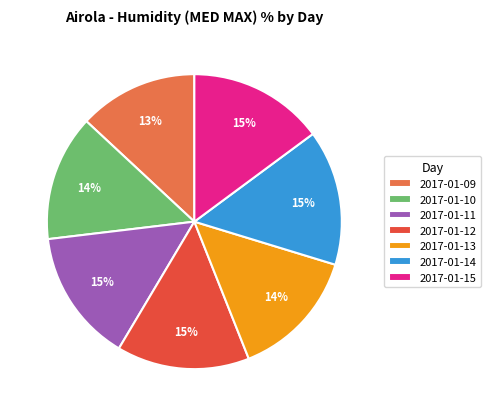

Which has a higher value, 2017-01-13 or 2017-01-15?

2017-01-15